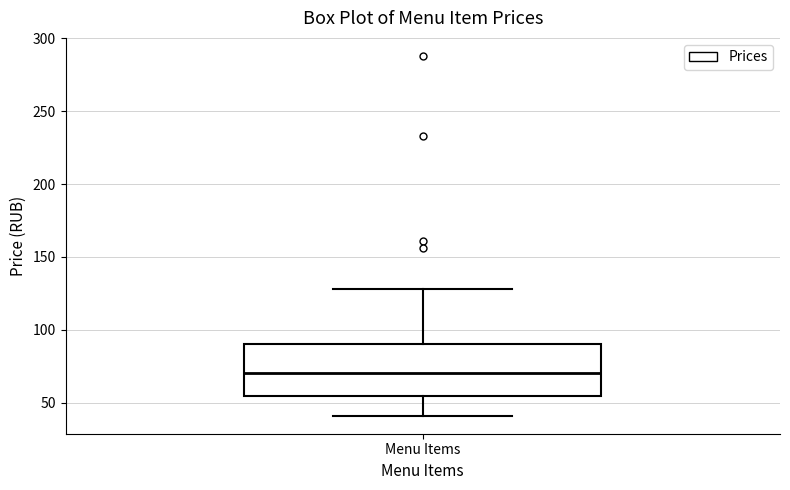

Where does the median line of the box for Menu Items sit on the y-axis? The values are not printed on the chart, so give them approximately, as read against the axis.

70